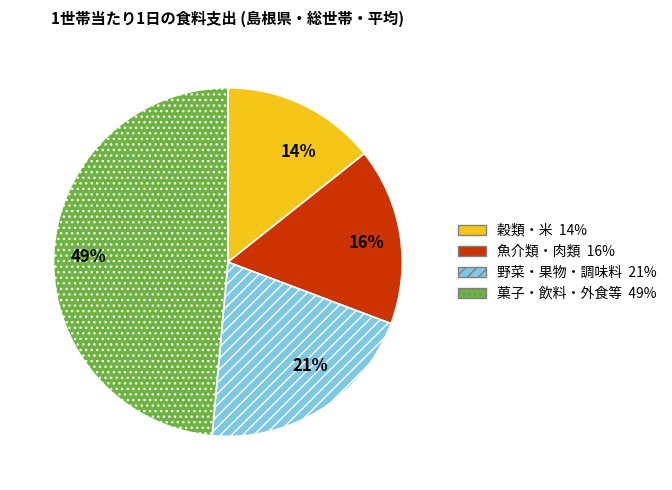

Approximately how many times larger is the value at 16% compared to 14%?

1.1